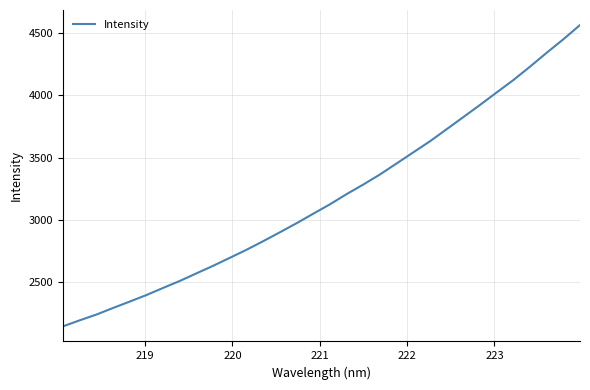

What is the difference between the maximum and minimum values?

2419.2